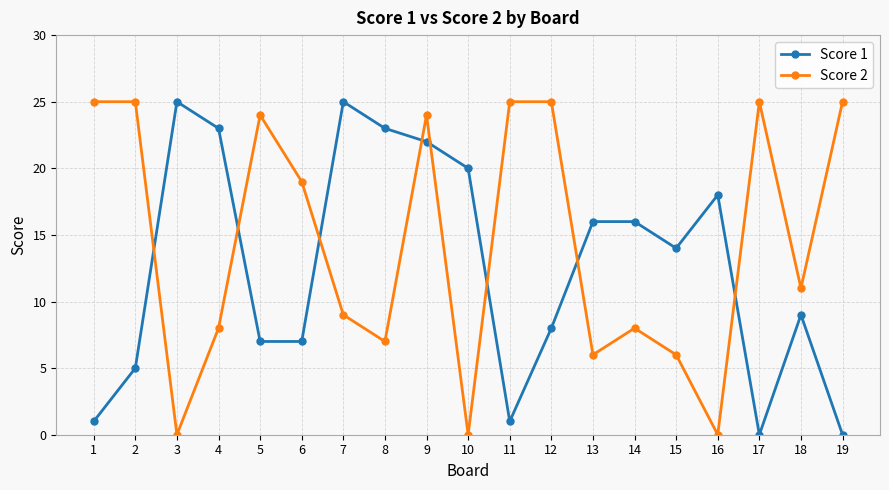

Is it true that Score 1 equals -17 at 17?

False